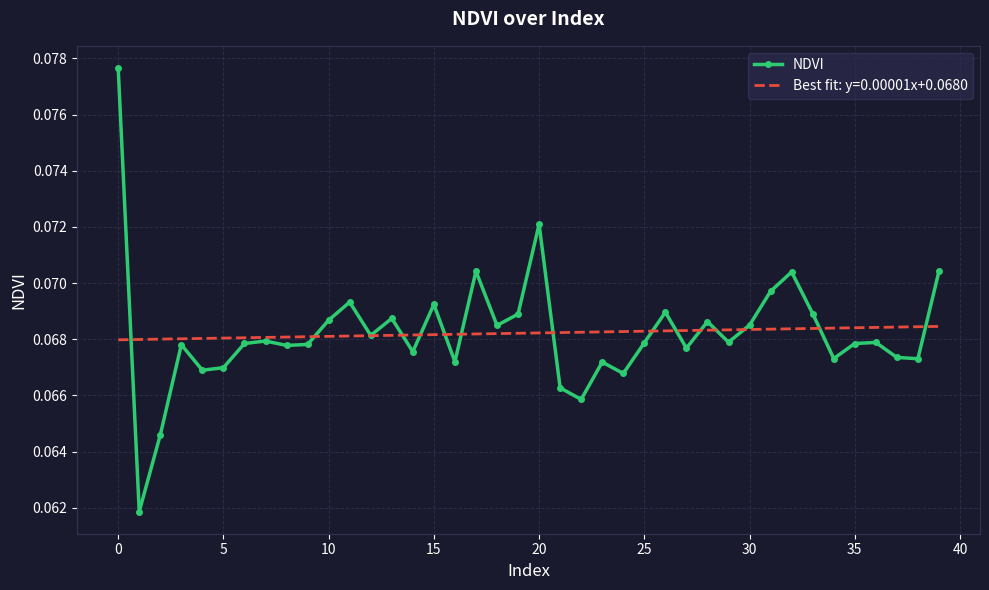

Rank the series by their maximum value, from highest to lowest.

NDVI, Best fit: y=0.00001x+0.0680